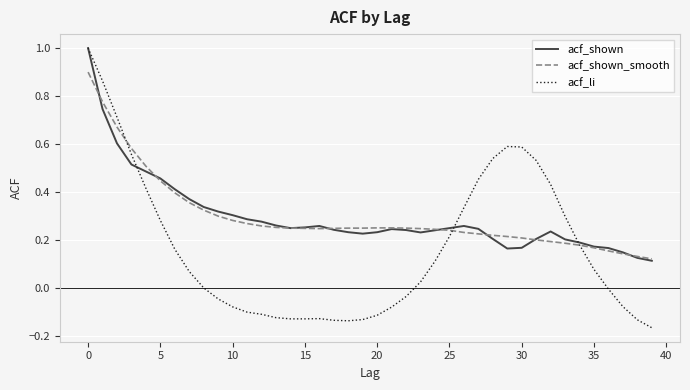

What is the maximum value shown in the chart?

1.0